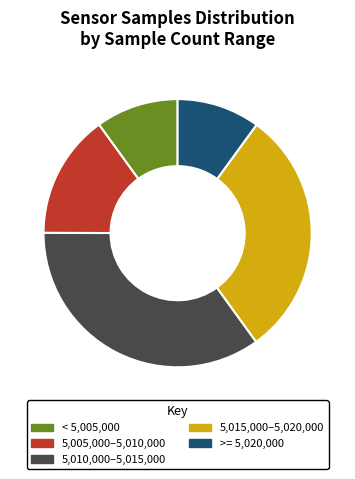

Combined, do 5,005,000–5,010,000 and < 5,005,000 account for over 50%?

No